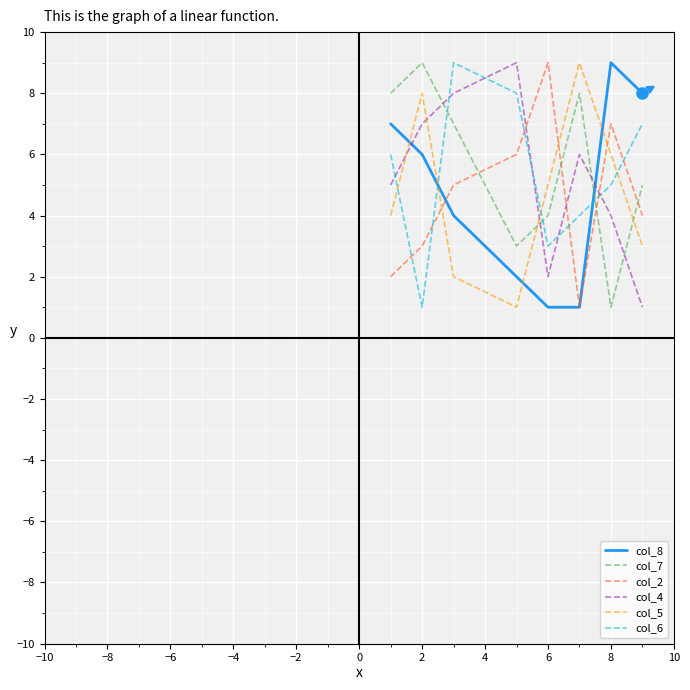

What is the maximum value shown in the chart?

9